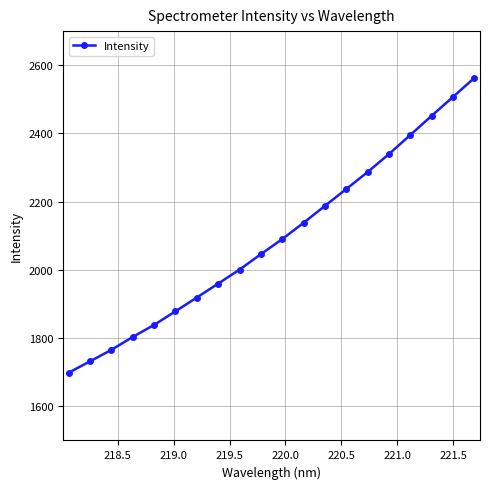

What is the difference between the maximum and minimum values?

864.3